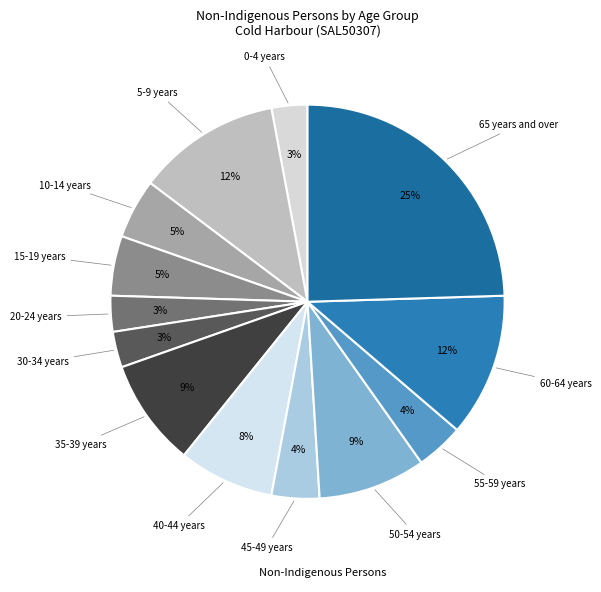

Count the number of slices in the pie.

13